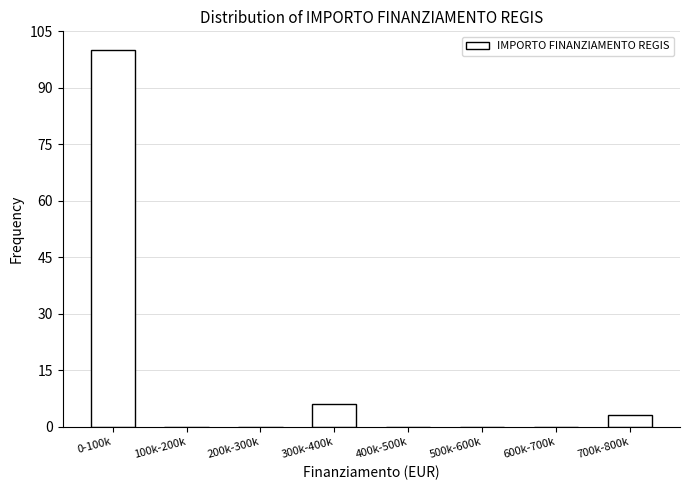

Reading left to right, extract all data points from this chart.

0-100k=100	100k-200k=0	200k-300k=0	300k-400k=6	400k-500k=0	500k-600k=0	600k-700k=0	700k-800k=3